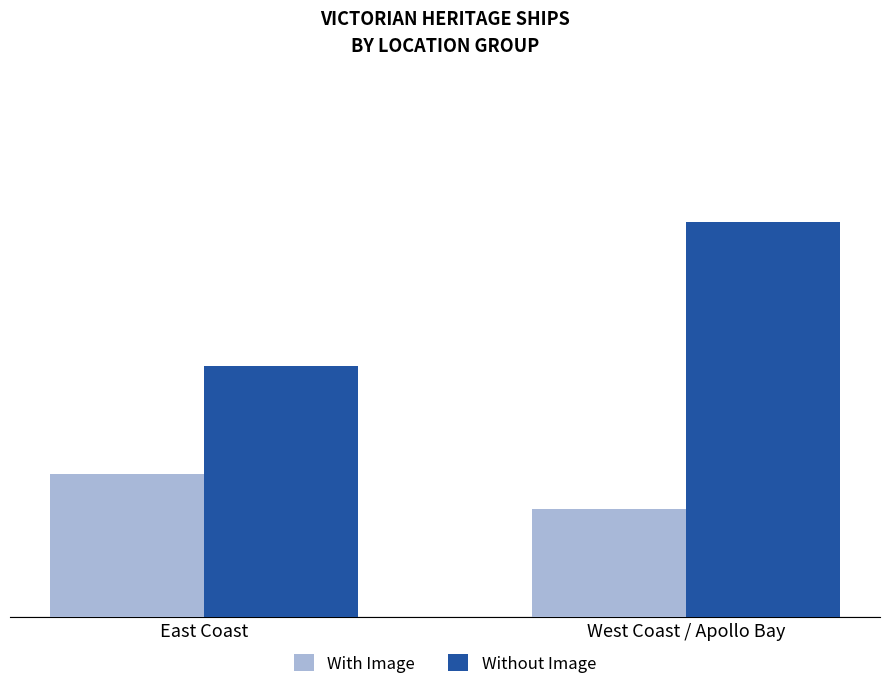

Which series has the largest range (max minus min)?

Without Image